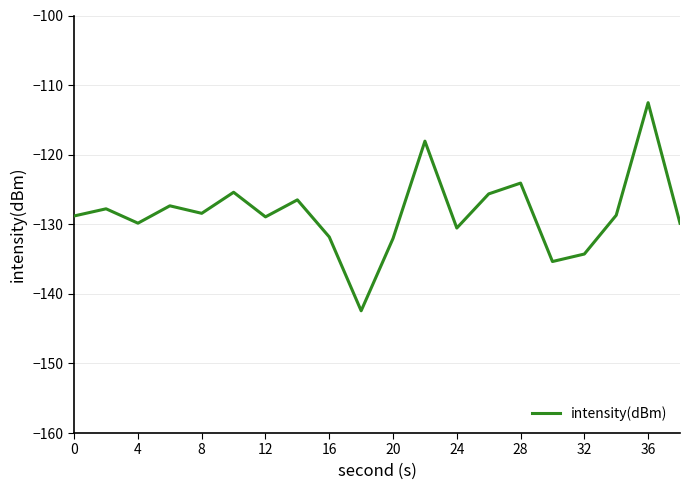

What is the maximum value shown in the chart?

-112.5